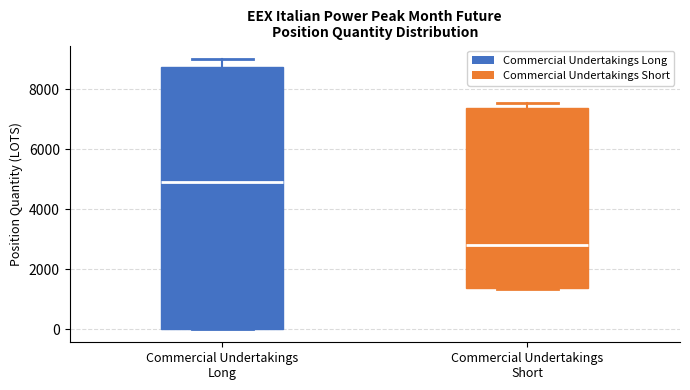

Reading left to right, transcribe this box plot: for each box, give where its median line is, the range the box spans, and where its two whiskers end, as read against the y-axis. The values are not printed on the chart, so give them approximately, as read against the axis.

Commercial Undertakings Long: median 5000, box 0 to 8800, whiskers 0 to 9000
Commercial Undertakings Short: median 2800, box 1400 to 7400, whiskers 1400 to 7600